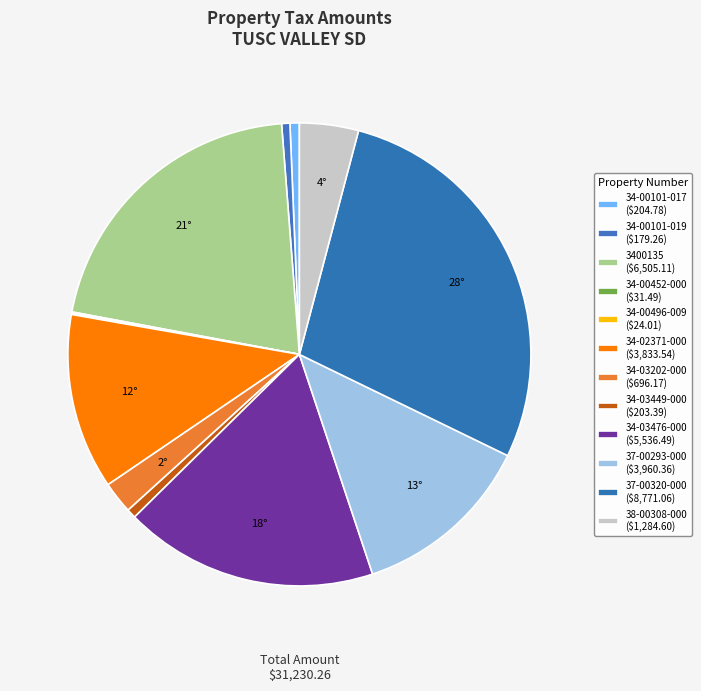

Which slice is the smallest?

34-00496-009